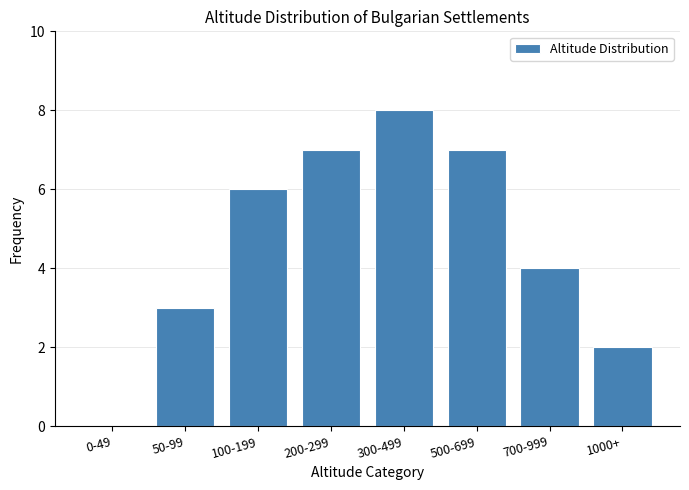

Reading left to right, what are all the values shown in this chart?

0-49=0	50-99=3	100-199=6	200-299=7	300-499=8	500-699=7	700-999=4	1000+=2